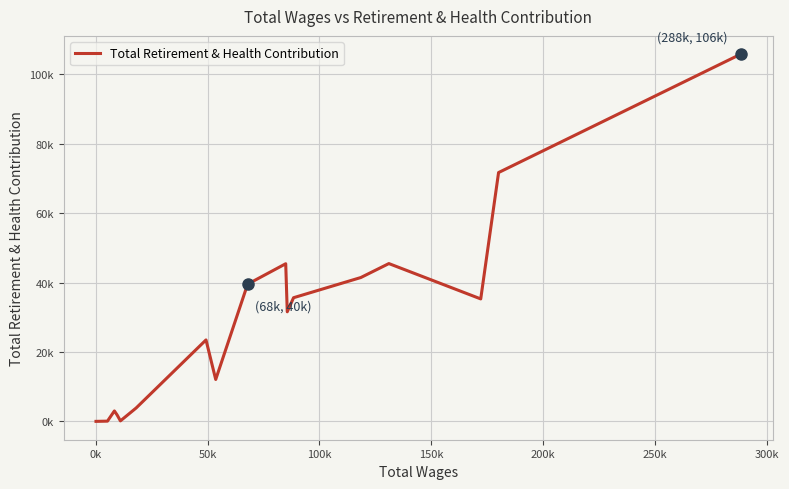

Does the chart have visible grid lines?

Yes